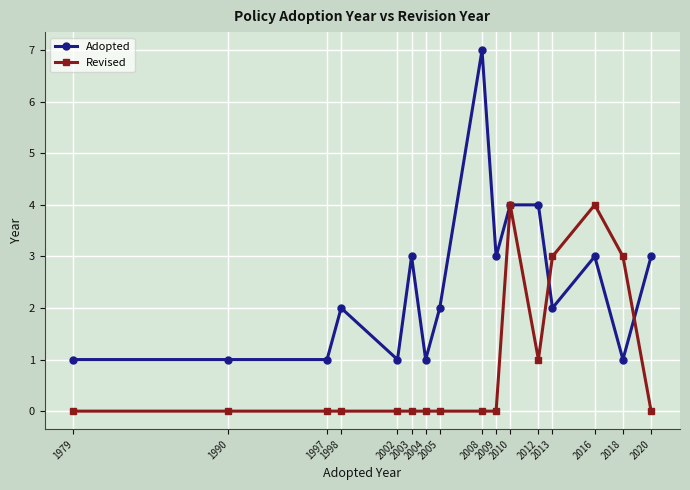

Reading left to right, transcribe all the data shown in this chart.

Adopted: 1979=1	1990=1	1997=1	1998=2	2002=1	2003=3	2004=1	2005=2	2008=7	2009=3	2010=4	2012=4	2013=2	2016=3	2018=1	2020=3
Revised: 1979=0	1990=0	1997=0	1998=0	2002=0	2003=0	2004=0	2005=0	2008=0	2009=0	2010=4	2012=1	2013=3	2016=4	2018=3	2020=0